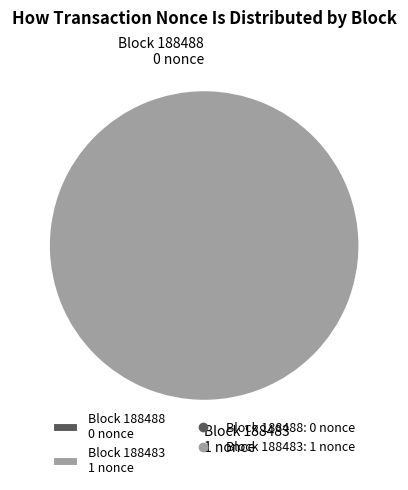

Combined, what portion of the pie is 188488 and 188483?

100.0%